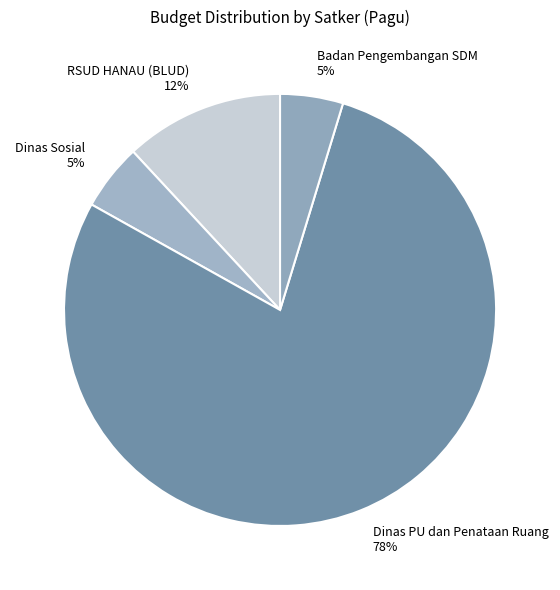

Which category has the biggest portion of the pie?

Dinas PU dan Penataan Ruang